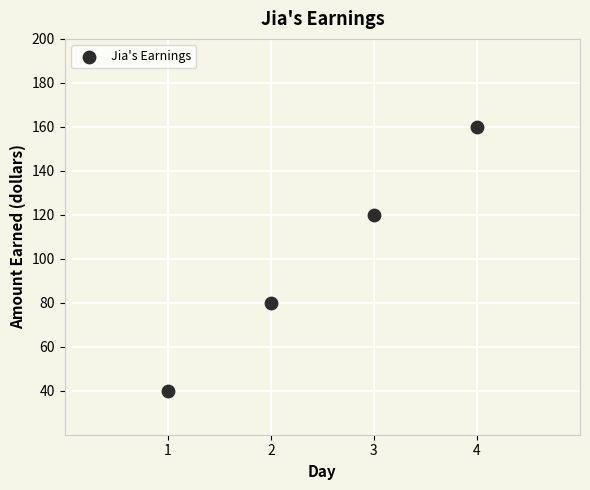

What is the range of Y values (max minus min)?

120